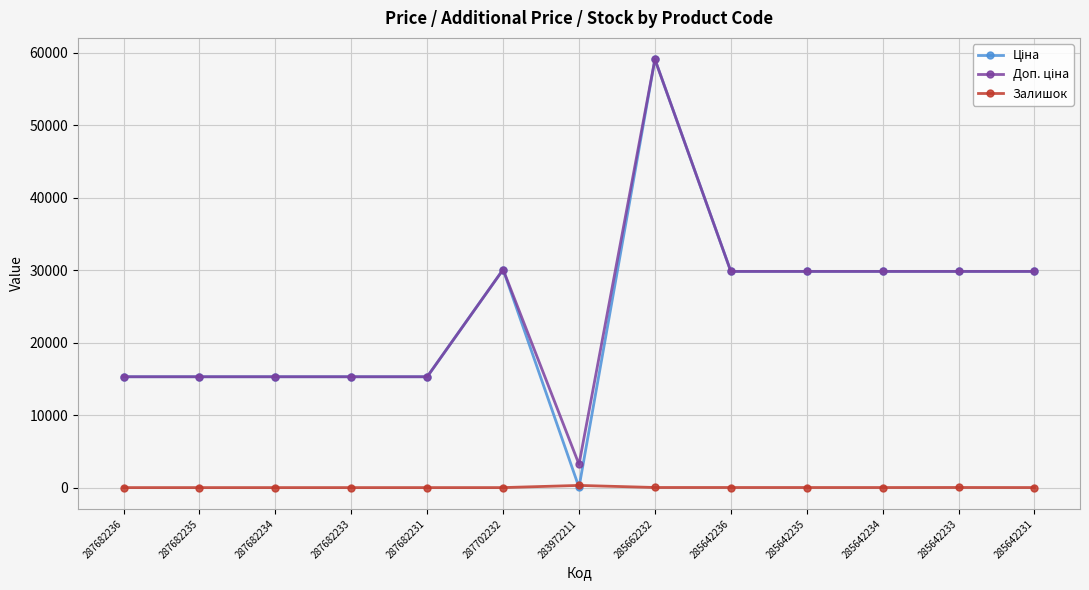

At which category is the sum across all series the highest?

285662232